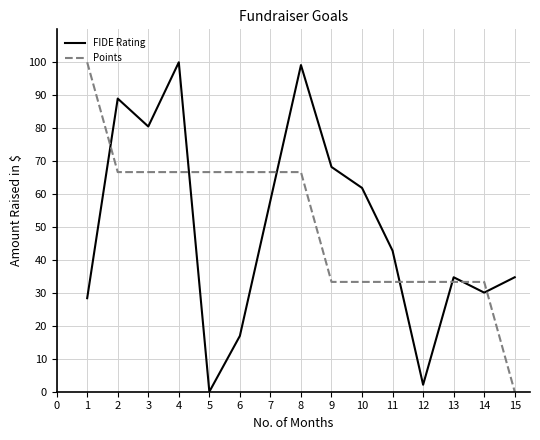

What is the approximate value of FIDE Rating at 9?

68.2